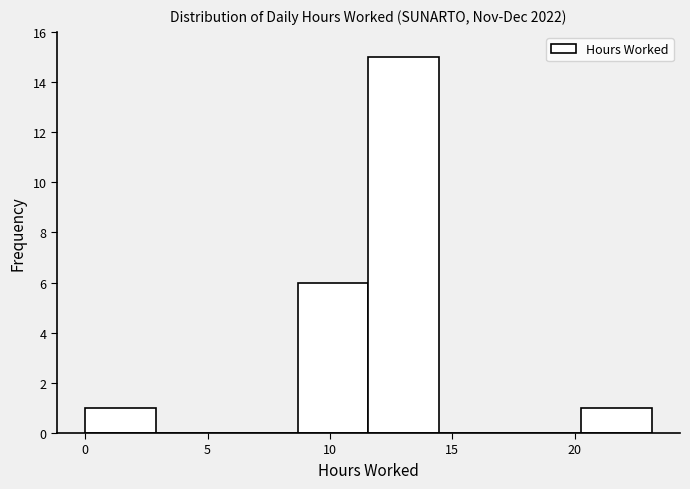

Reading left to right, list every bar in this chart as the range it spans on the x-axis followed by its height. Neither the bar edges nor the heights are printed on the chart, so give them approximately, as read against the axes.

0.0 to 3.0: 1
3.0 to 6.0: 0
6.0 to 8.5: 0
8.5 to 11.5: 6
11.5 to 14.5: 15
14.5 to 17.5: 0
17.5 to 20.5: 0
20.5 to 23.0: 1